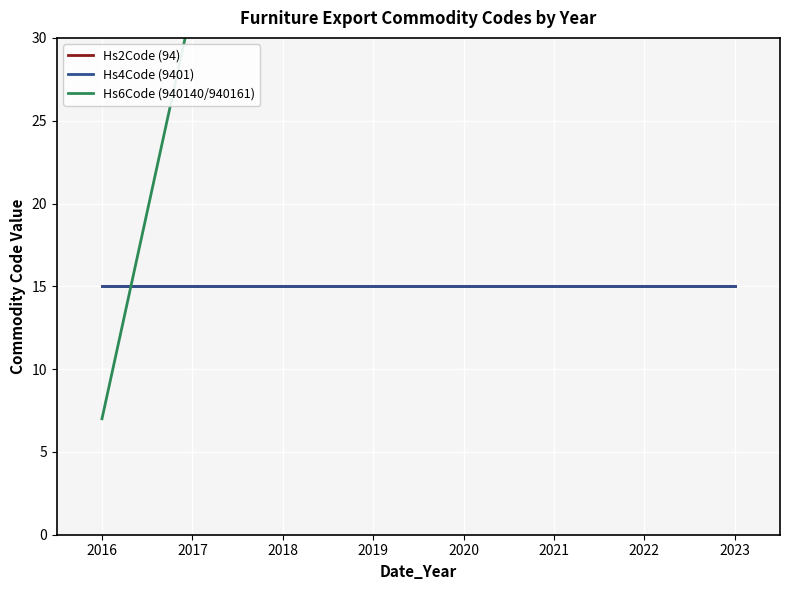

True or false: Hs4Code (9401) has a value of 21 at 2017.

False